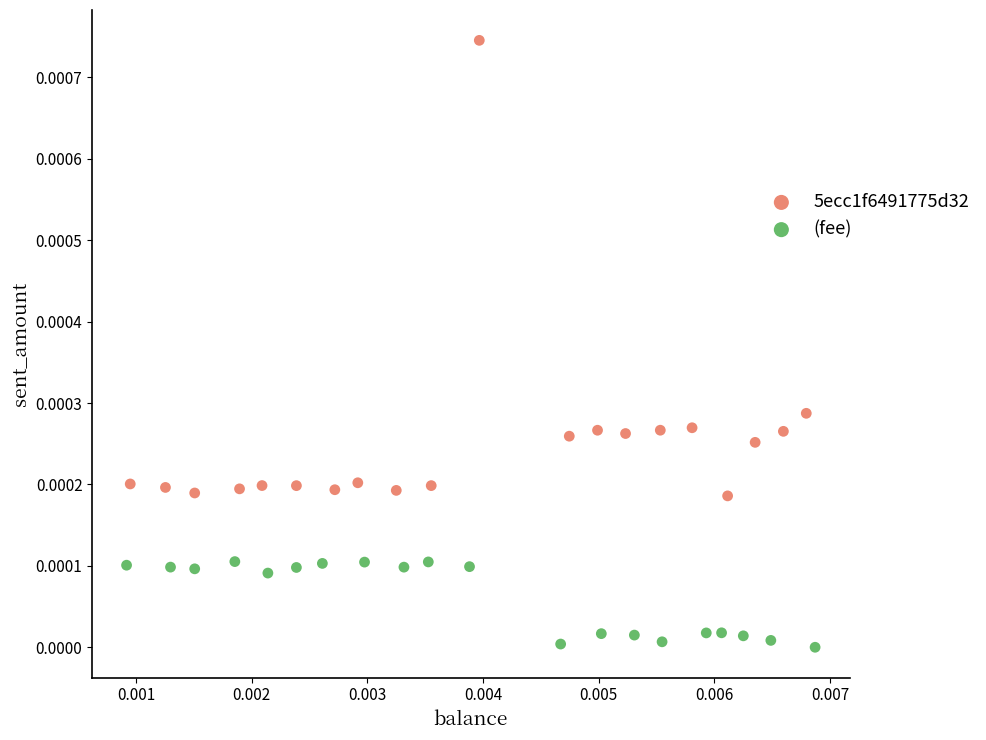

Which series contains the highest Y value?

5ecc1f6491775d32